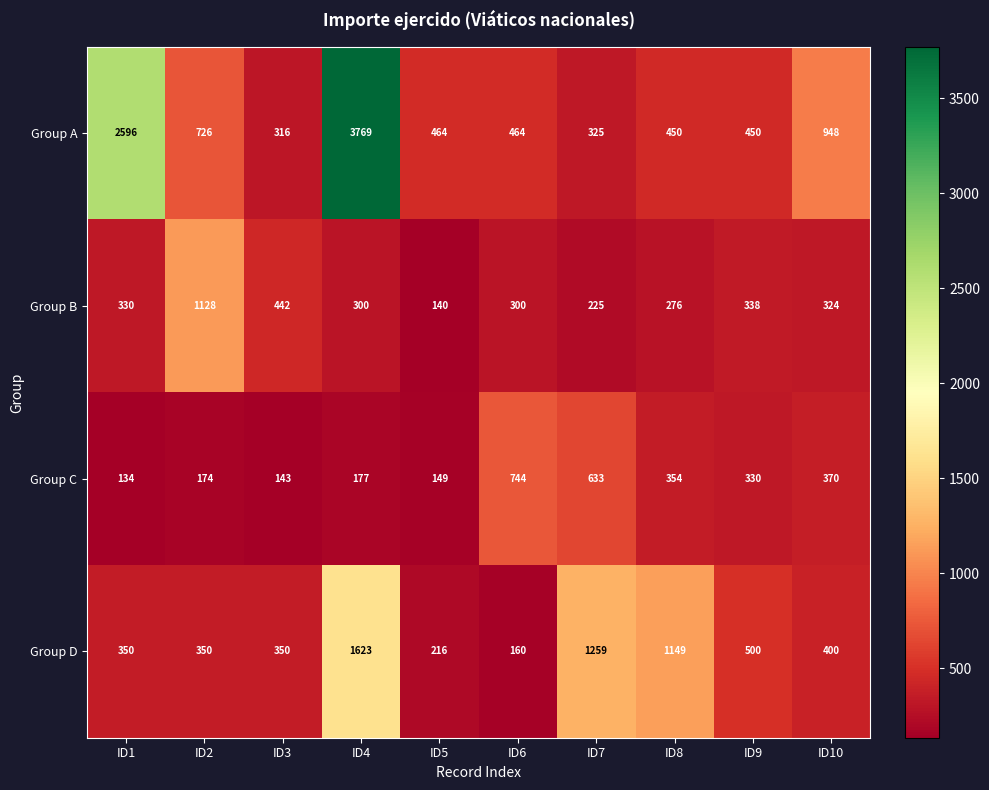

Rank the series by their maximum value, from lowest to highest.

Group C, Group B, Group D, Group A